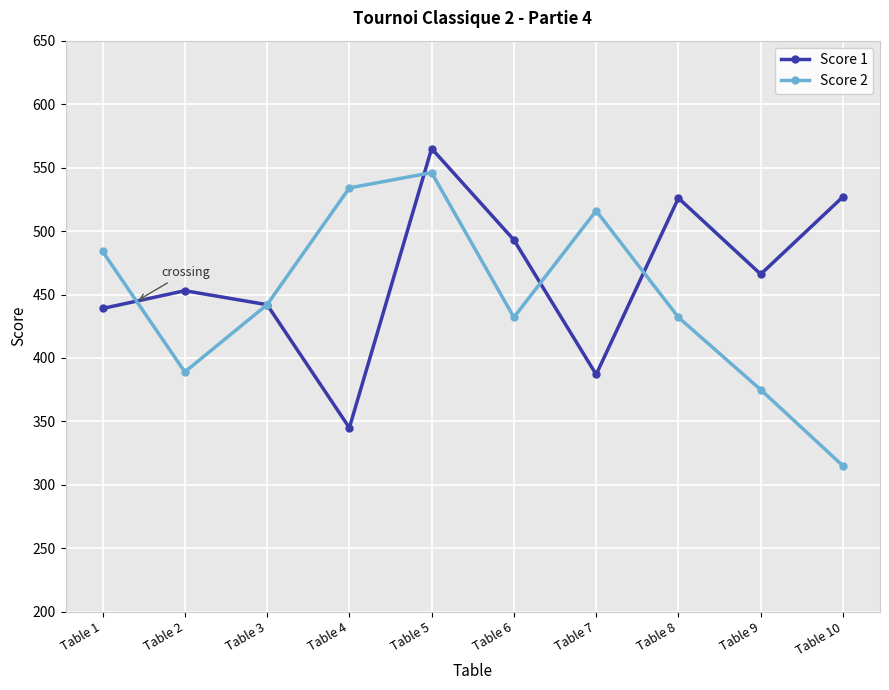

What is the sum of all Score 2 values?

4465